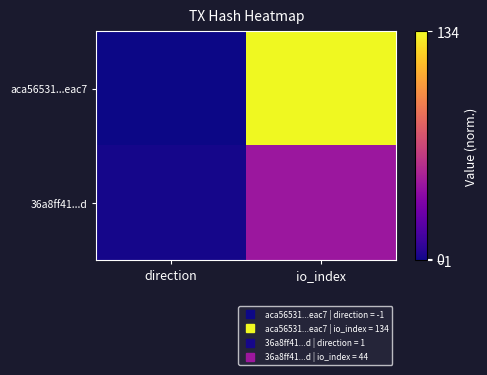

Which series changed the most between direction and io_index?

aca56531...eac7